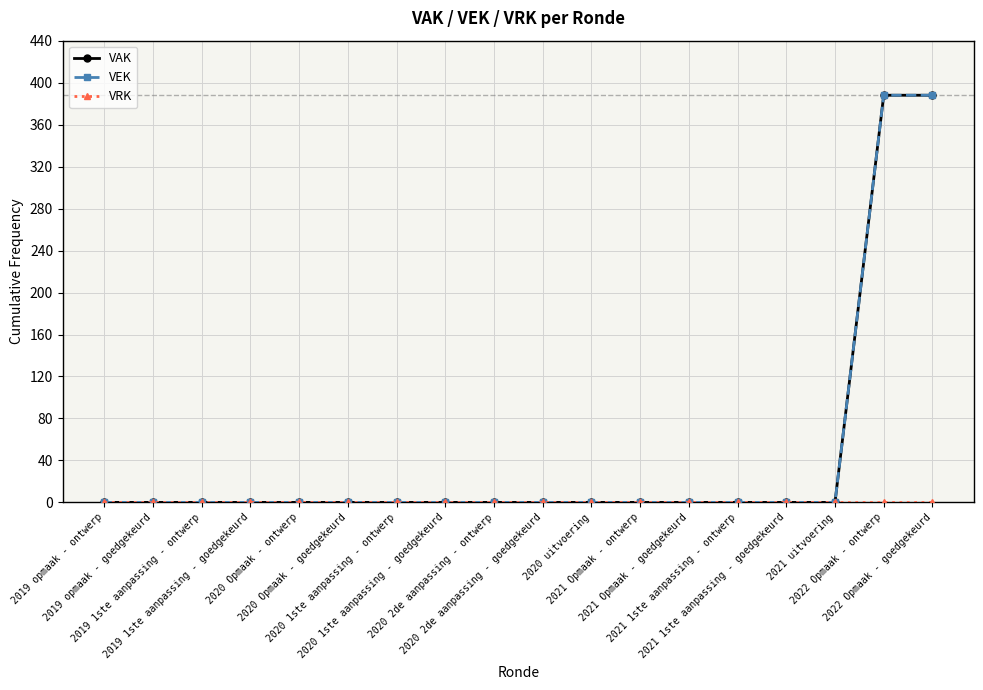

Does the chart have visible grid lines?

Yes